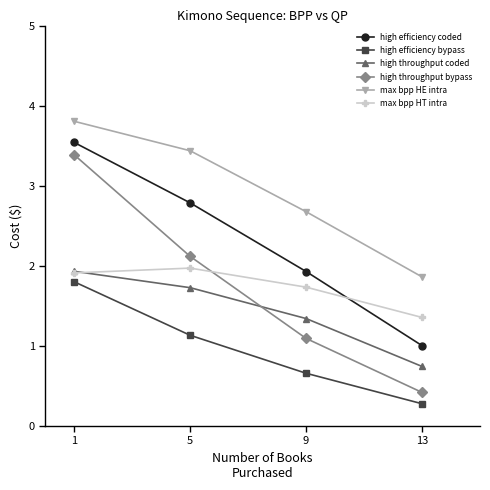

Which series has the largest range (max minus min)?

high throughput bypass